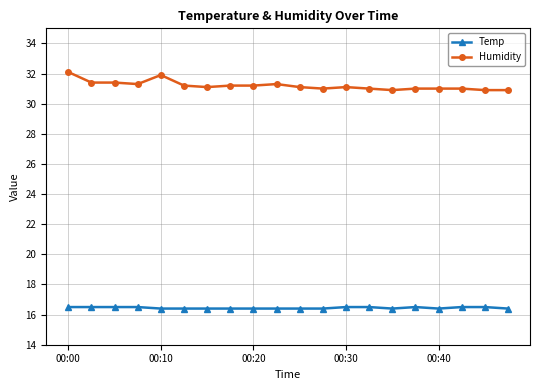

True or false: Temp and Humidity cross at least once.

False